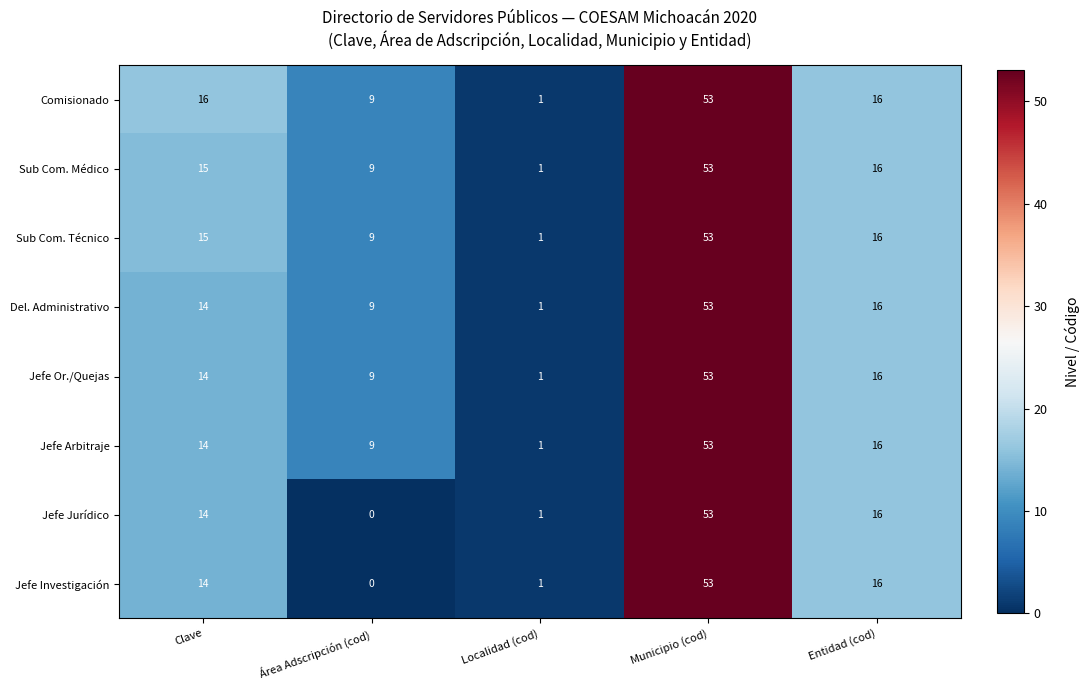

Is the value of Del. Administrativo at Clave greater than the value of Jefe Jurídico at Área Adscripción (cod)?

Yes